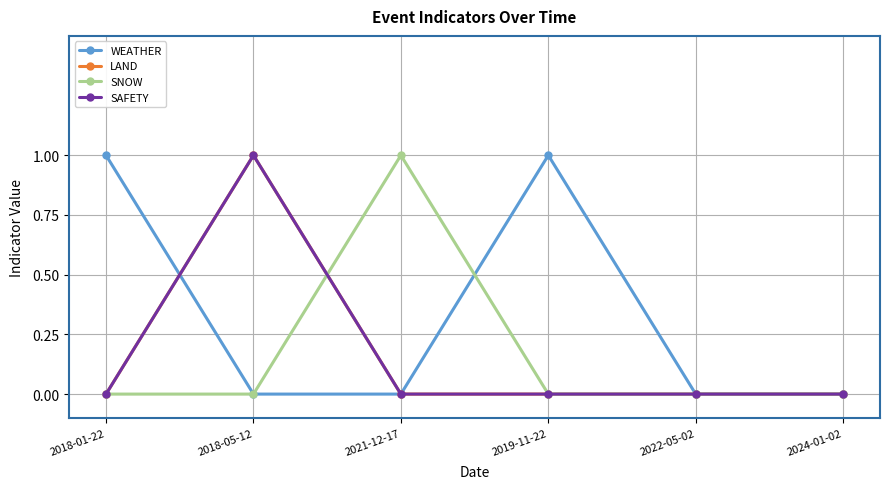

What is the maximum value for SAFETY?

1